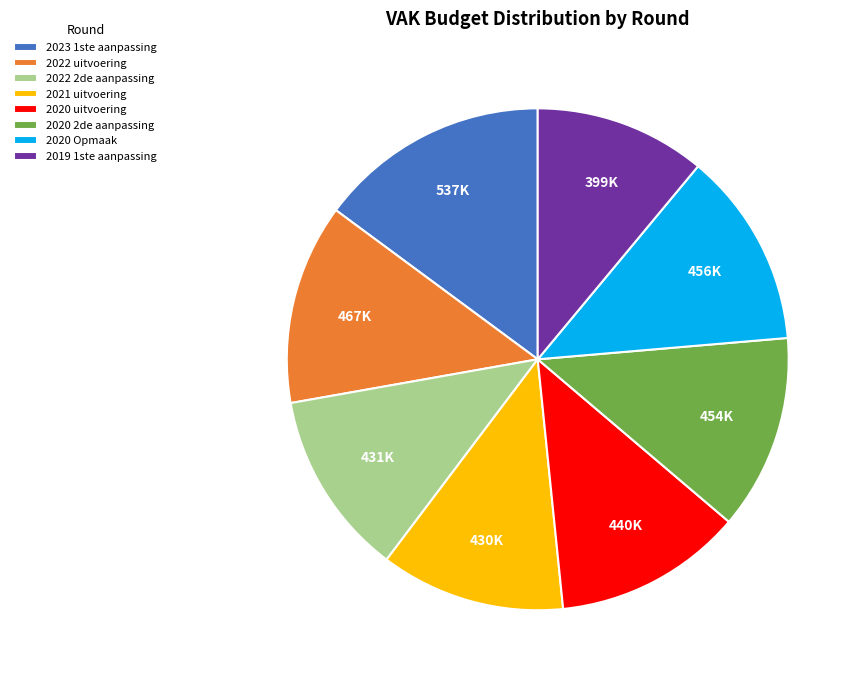

True or false: 2020 2de aanpassing accounts for 20% of the total.

False